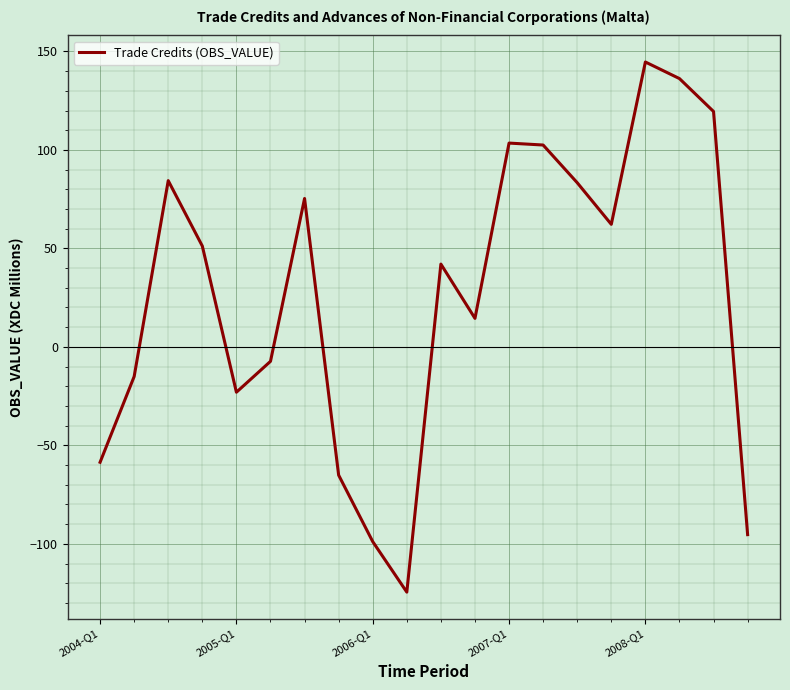

What is the greatest value displayed?

144.6